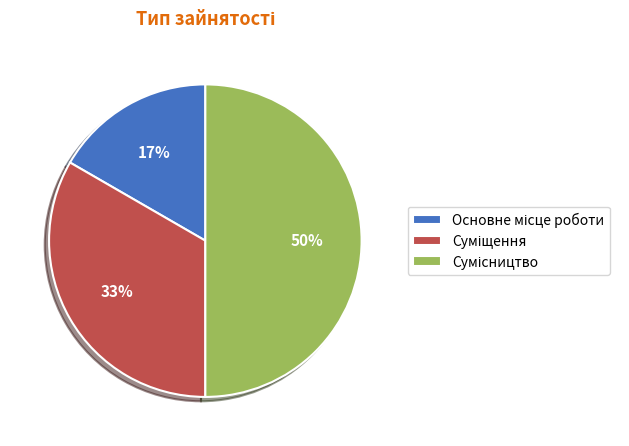

To the nearest percent, what is the average slice percentage?

33%